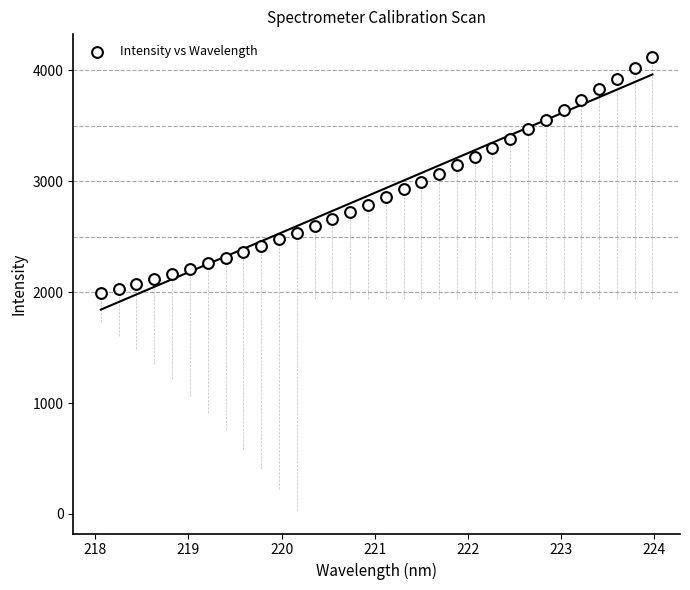

What is the range of Y values (max minus min)?

2133.7